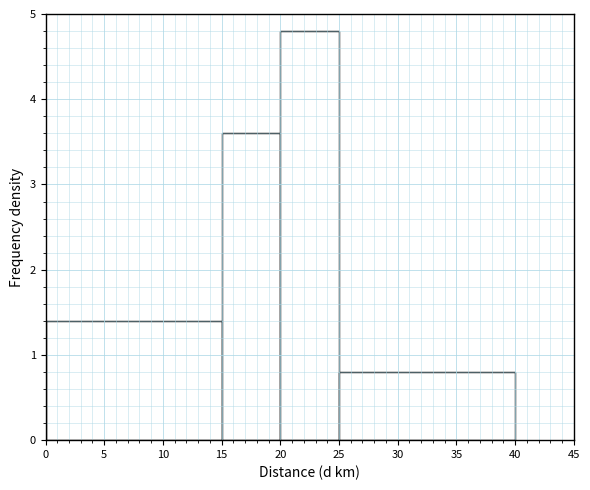

Reading left to right, list every bar in this chart as the range it spans on the x-axis followed by its height. The values are not printed on the chart, so give them approximately, as read against the axis.

0 to 15: 1.4
15 to 20: 3.6
20 to 25: 4.8
25 to 40: 0.8